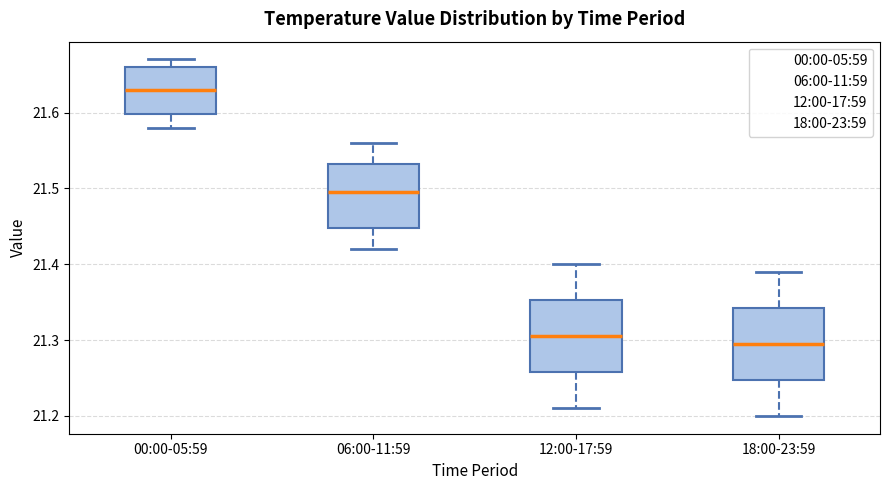

Where does the lower whisker of the box for 18:00-23:59 end on the y-axis? The values are not printed on the chart, so give them approximately, as read against the axis.

21.20